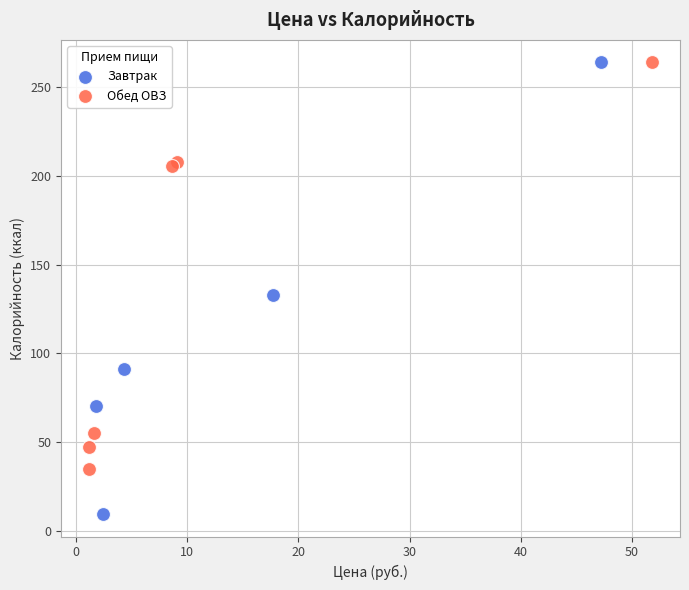

Which series contains the lowest Y value?

Завтрак